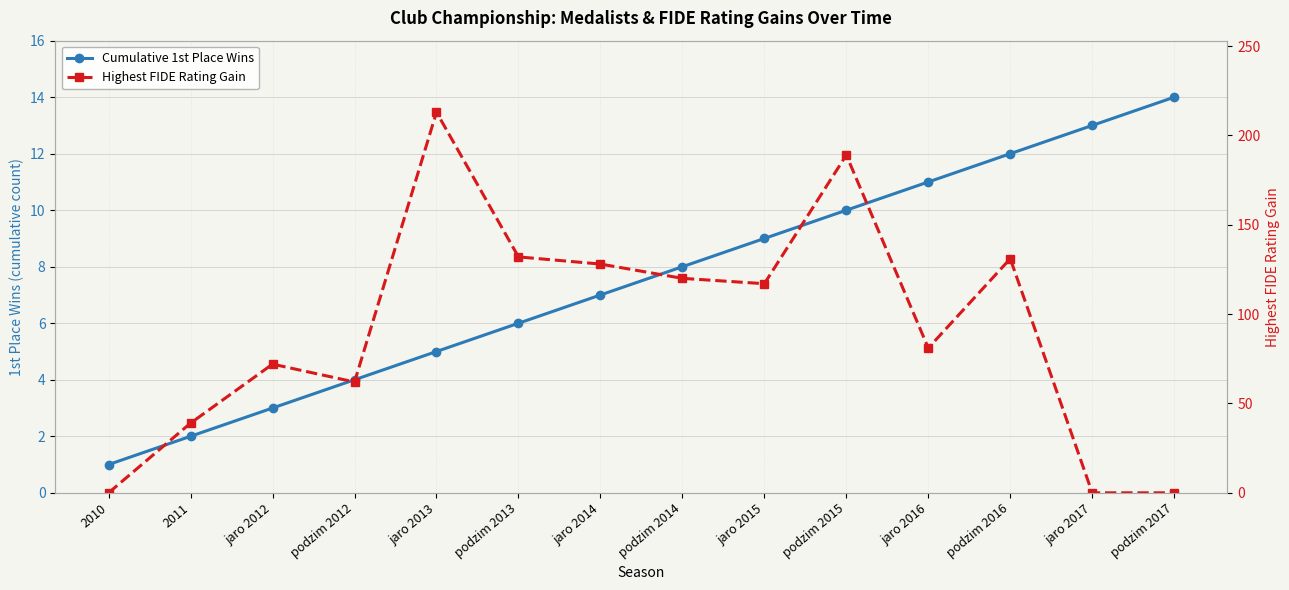

Which series ends up on top after the final intersection of Highest FIDE Rating Gain and Cumulative 1st Place Wins?

Cumulative 1st Place Wins